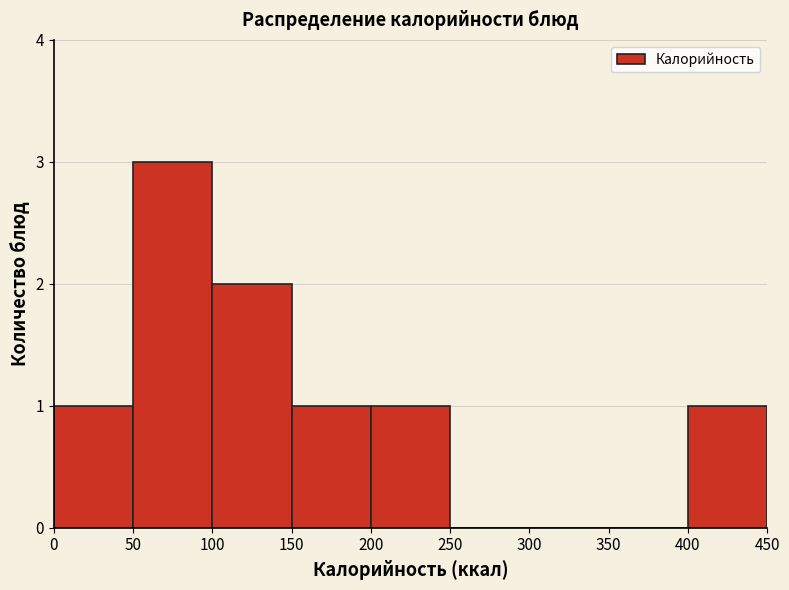

Reading left to right, transcribe this chart: for each bar, give the range it covers on the x-axis and its height. The values are not printed on the chart, so give them approximately, as read against the axis.

0 to 50: 1
50 to 100: 3
100 to 150: 2
150 to 200: 1
200 to 250: 1
250 to 300: 0
300 to 350: 0
350 to 400: 0
400 to 450: 1